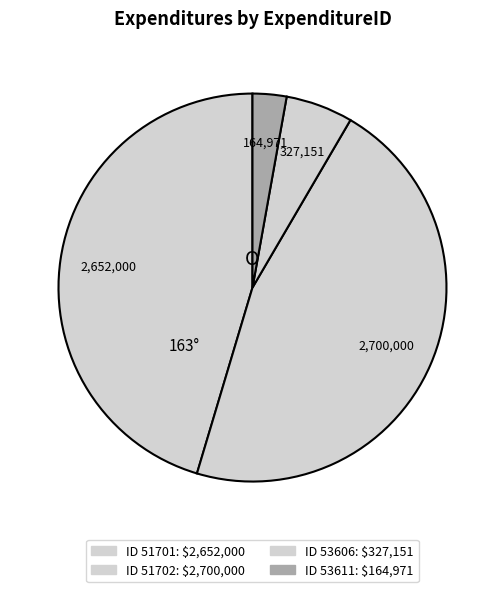

Count the number of slices in the pie.

4